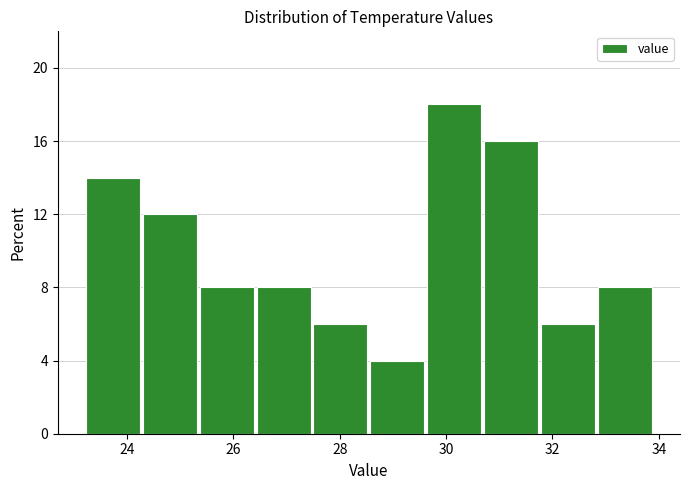

Which range on the x-axis has the tallest bar?

29.6 to 30.8